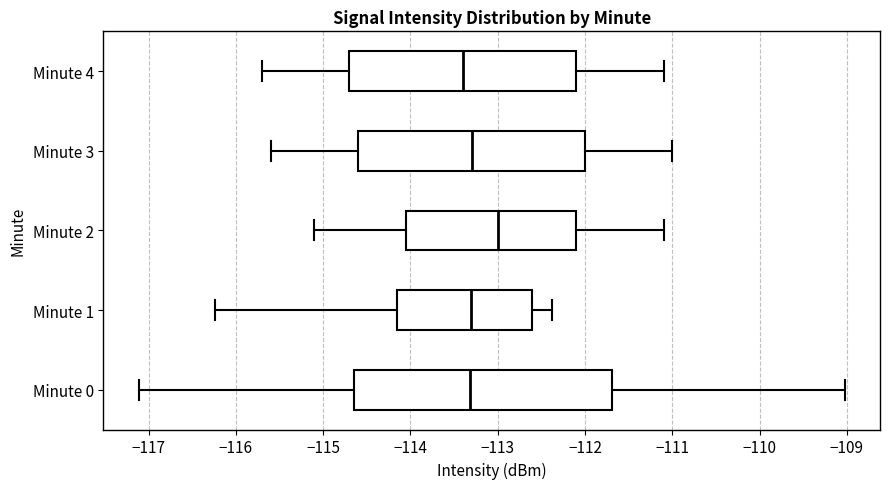

Comparing the boxes themselves (not the whiskers), which one is the widest?

Minute 0